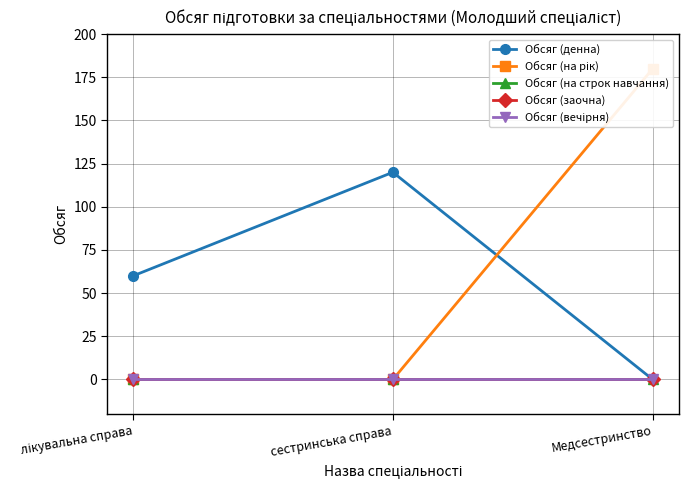

What position from the left is сестринська справа?

2